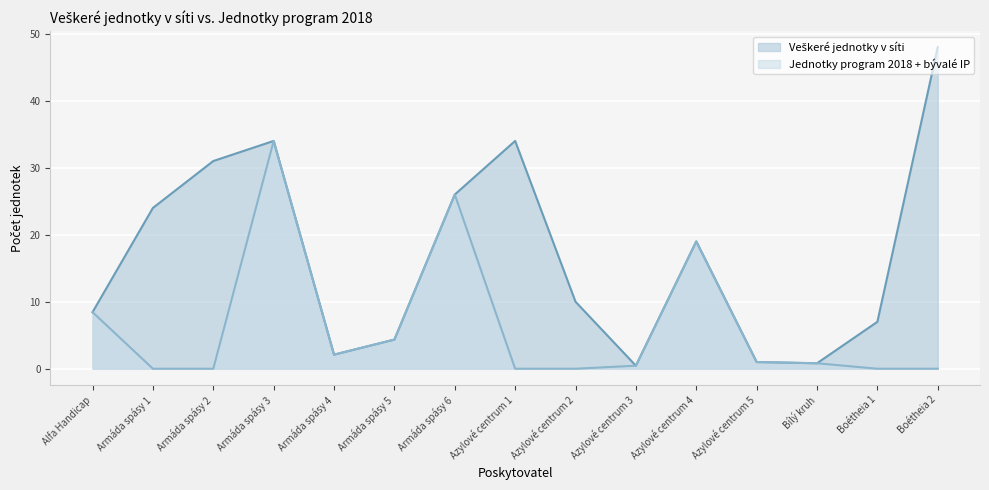

At which category is the sum across all series the highest?

Armáda spásy 3